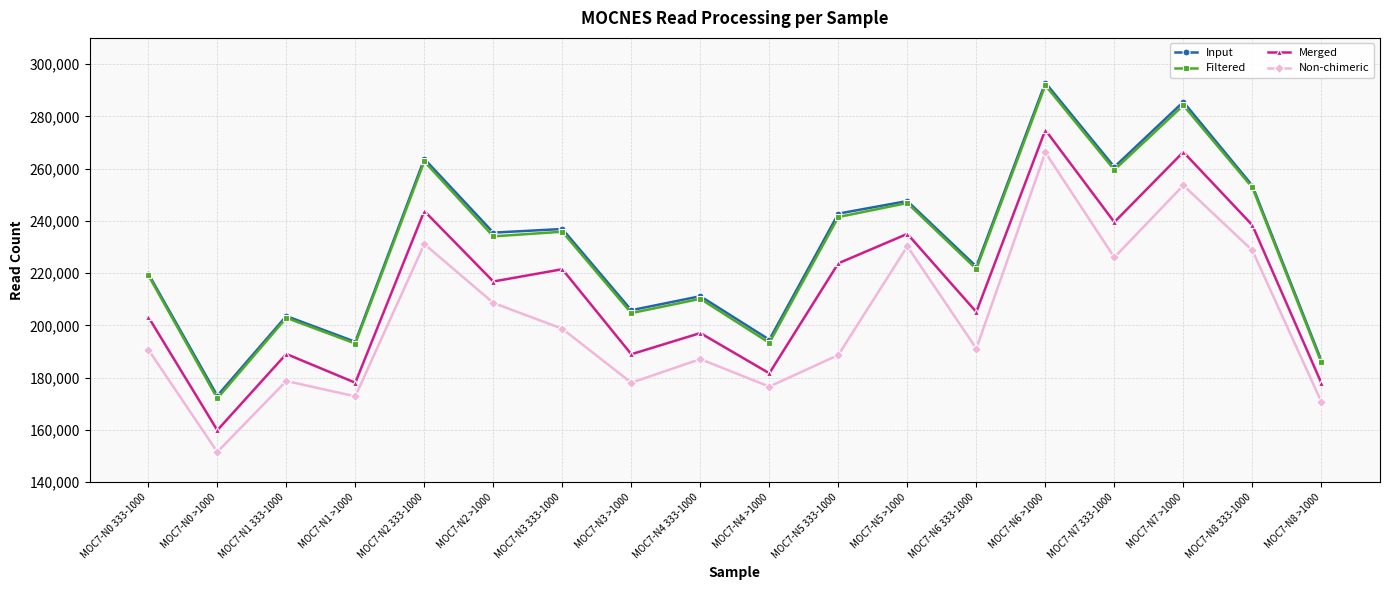

What is the difference between the Input values at MOC7-N2 333-1000 and MOC7-N4 333-1000?

52542